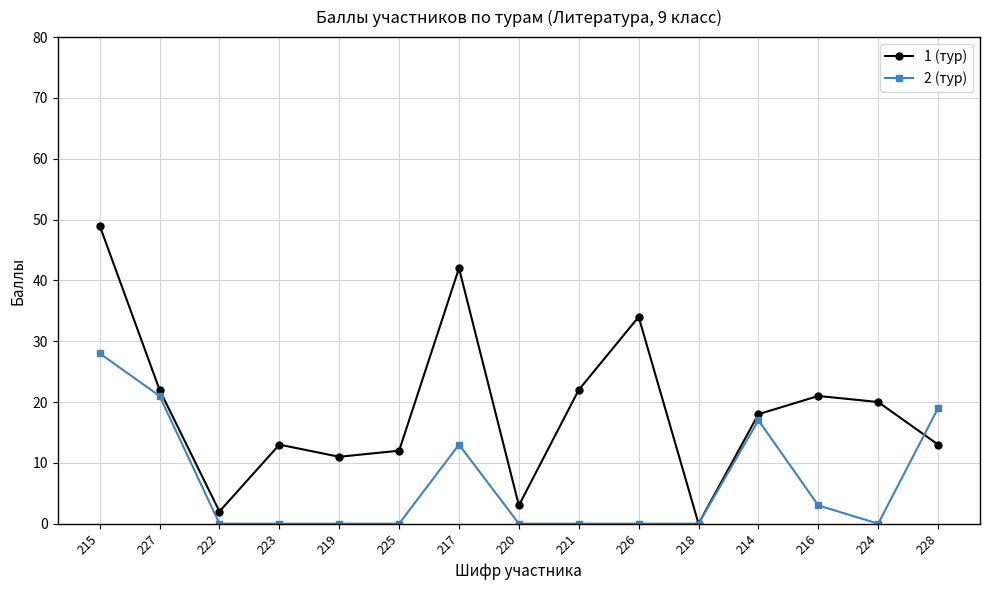

The 1 (тур) series shows 20 at 224. True or false?

True